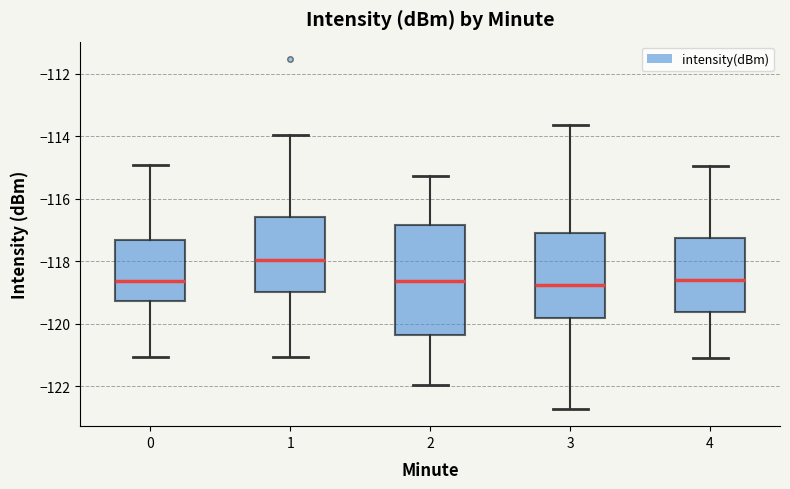

Reading left to right, read every box against the y-axis: the position of its median line, the range the box covers, and the ends of its whiskers. The values are not printed on the chart, so give them approximately, as read against the axis.

0: median -118.6, box -119.2 to -117.4, whiskers -121.0 to -115.0
1: median -118.0, box -119.0 to -116.6, whiskers -121.0 to -114.0
2: median -118.6, box -120.4 to -116.8, whiskers -122.0 to -115.2
3: median -118.8, box -119.8 to -117.2, whiskers -122.8 to -113.6
4: median -118.6, box -119.6 to -117.2, whiskers -121.0 to -115.0